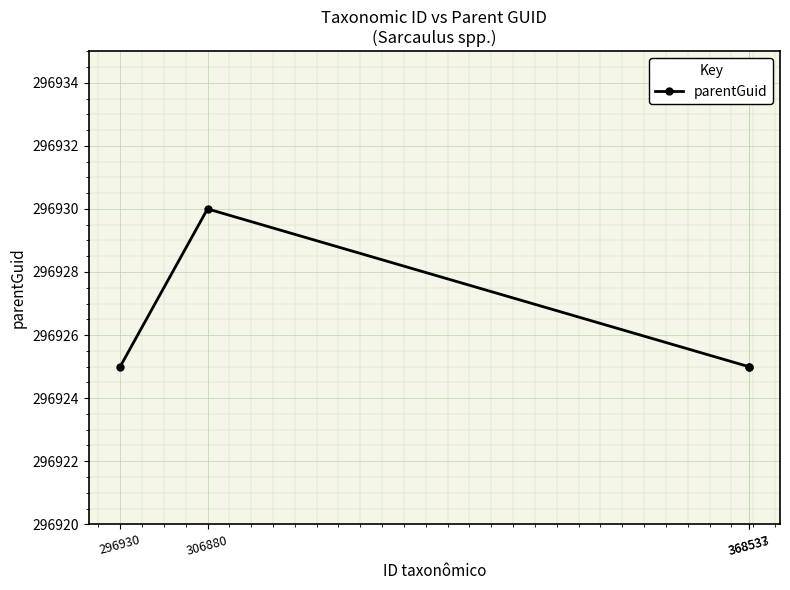

What is the sum of all values?

1187705